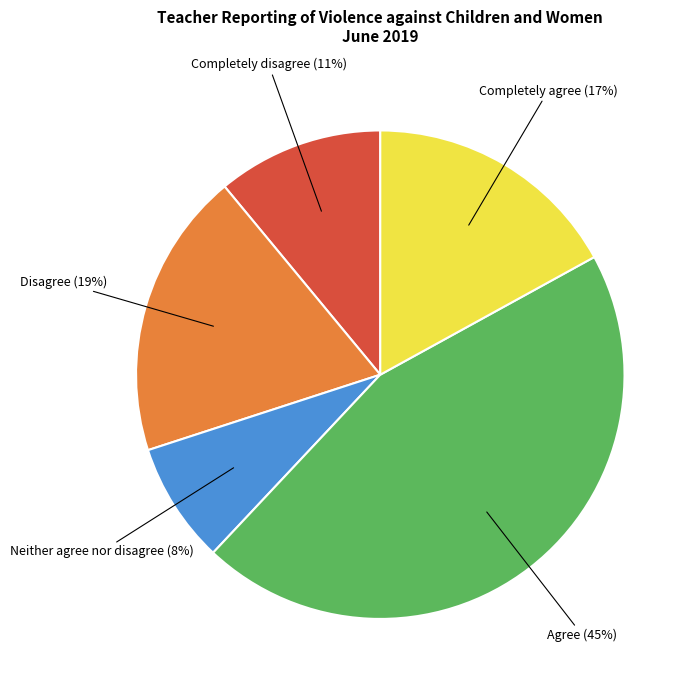

Is there a majority slice in this chart?

No